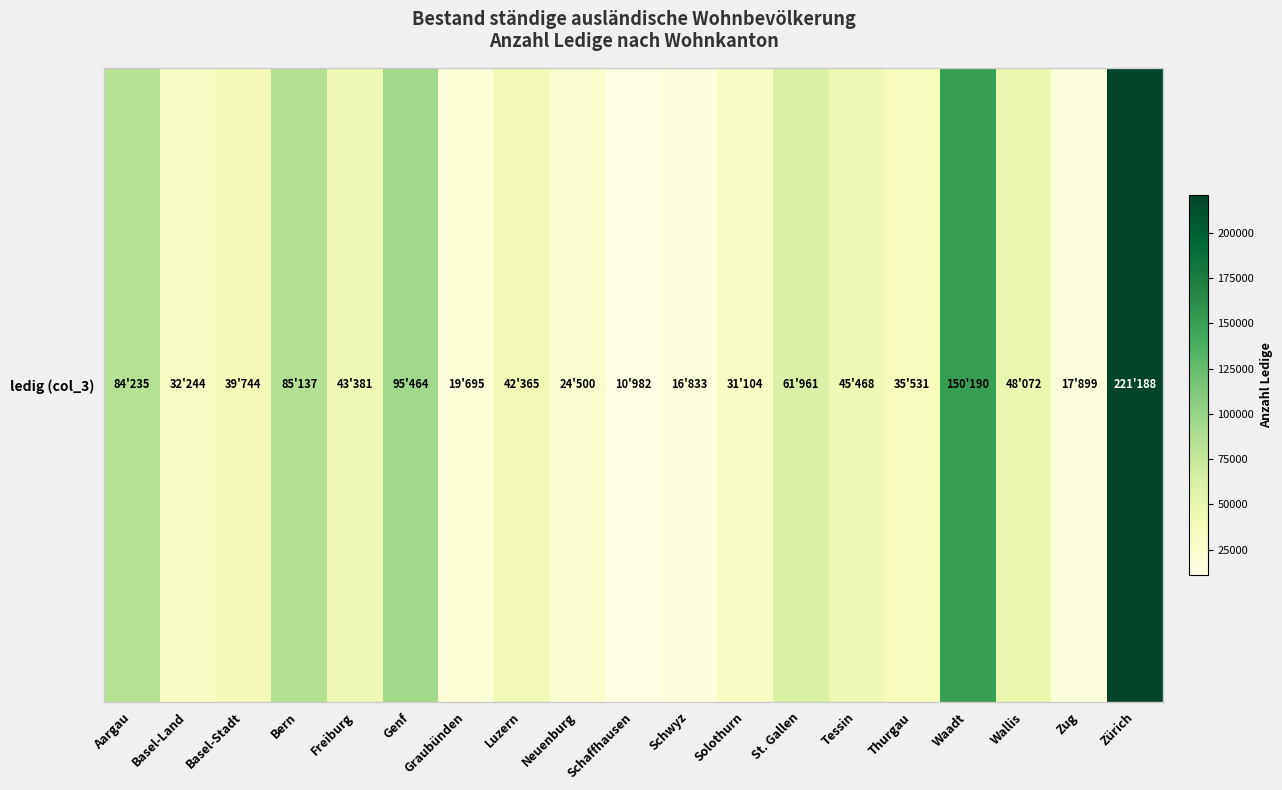

Rank the categories by value from highest to lowest.

Zürich, Waadt, Genf, Bern, Aargau, St. Gallen, Wallis, Tessin, Freiburg, Luzern, Basel-Stadt, Thurgau, Basel-Land, Solothurn, Neuenburg, Graubünden, Zug, Schwyz, Schaffhausen